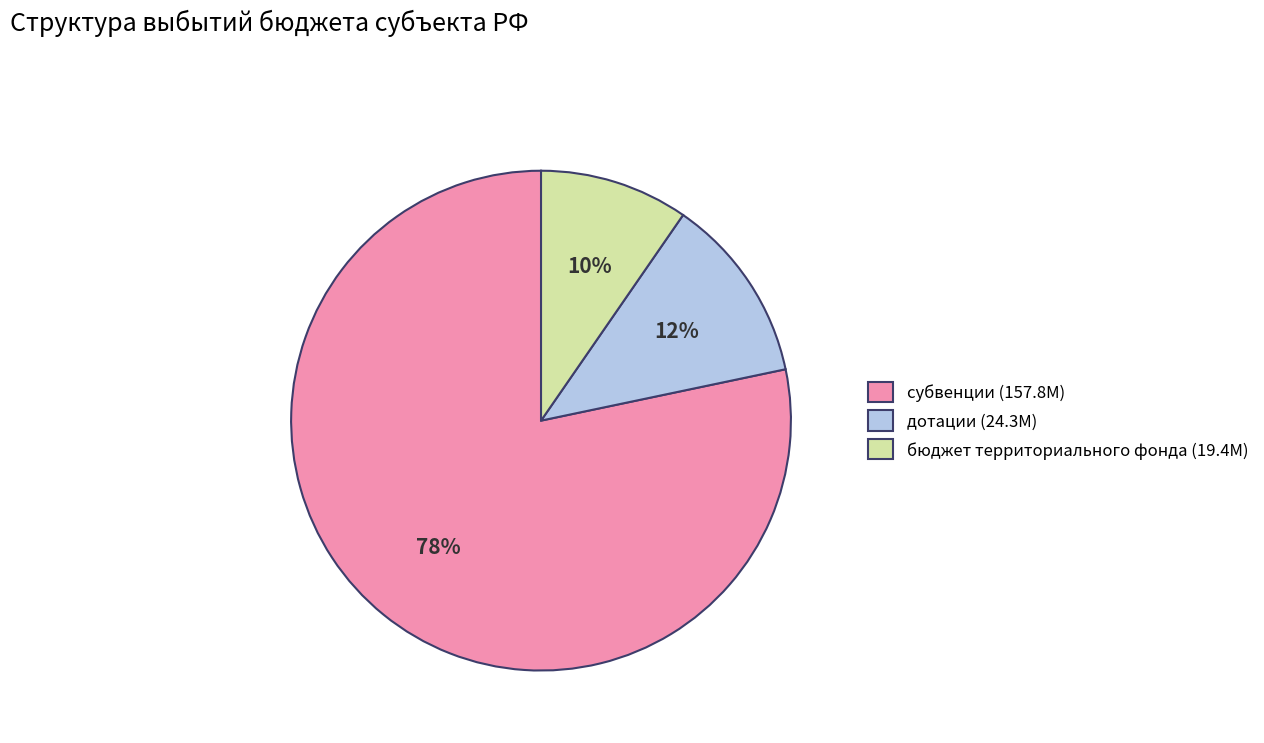

Rank the categories by value from lowest to highest.

бюджет территориального фонда, дотации, субвенции